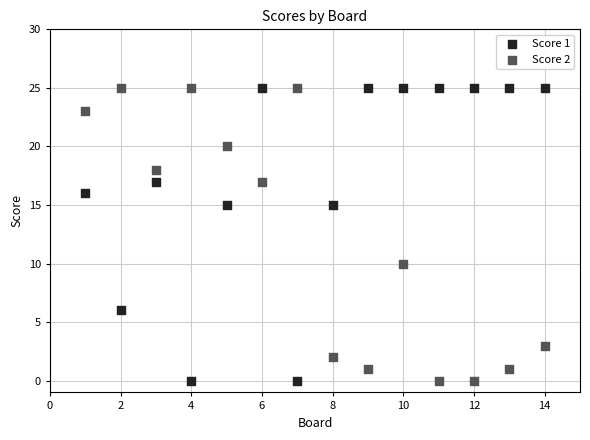

What is the X range (max minus min) for the scatter plot?

13